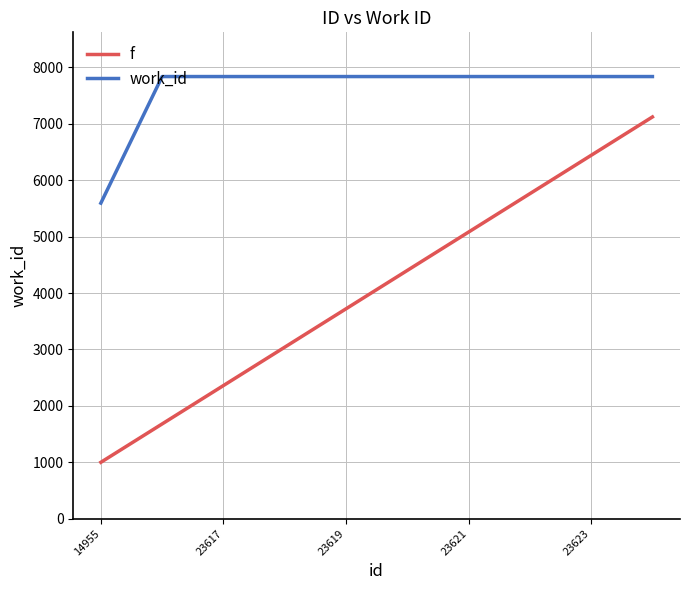

True or false: f and work_id intersect in this chart.

False